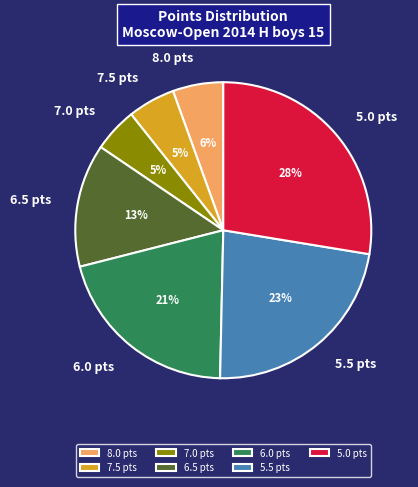

Which slice is the largest?

5.0 pts